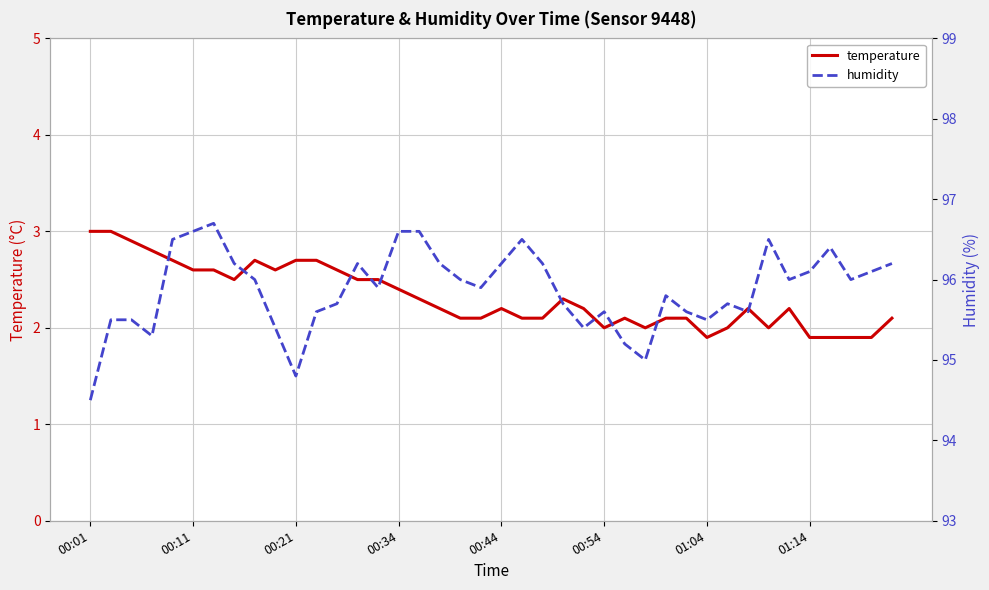

Is it true that temperature equals 2.6 at 00:11?

True